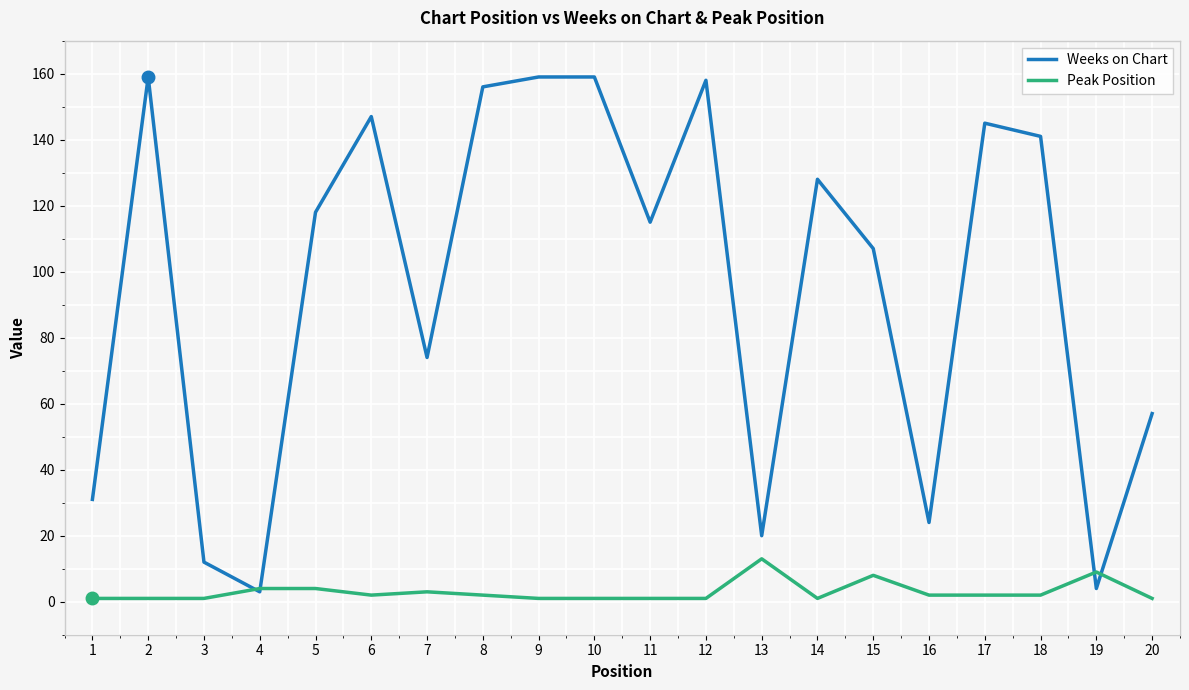

Which series has the largest total across all categories?

Weeks on Chart